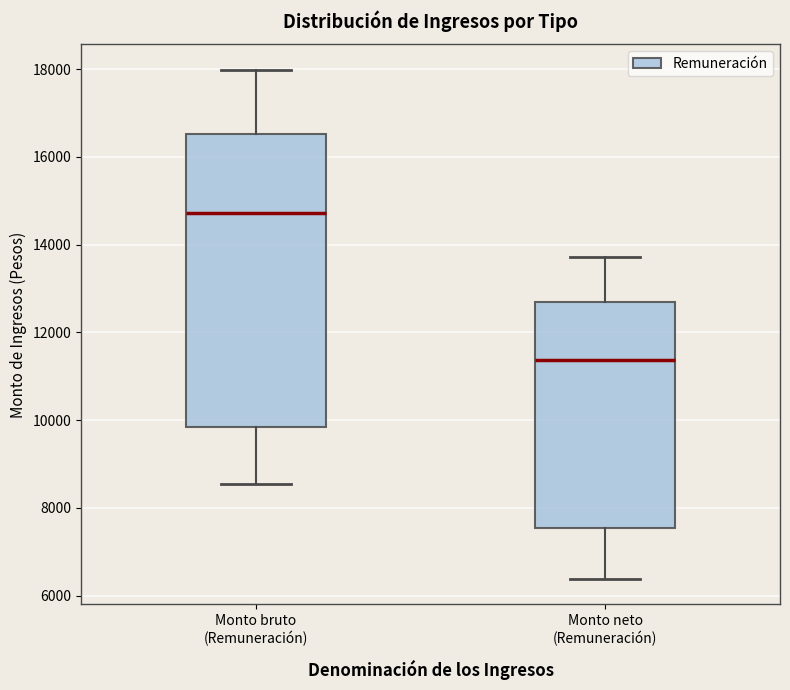

Where does the lower whisker of the box for Monto bruto (Remuneración) end on the y-axis? The values are not printed on the chart, so give them approximately, as read against the axis.

8600